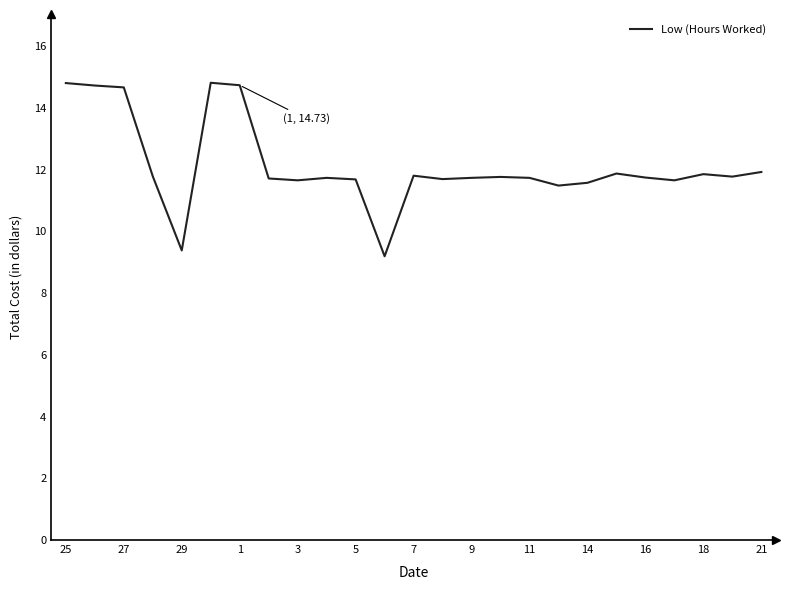

What is the maximum value shown in the chart?

14.8